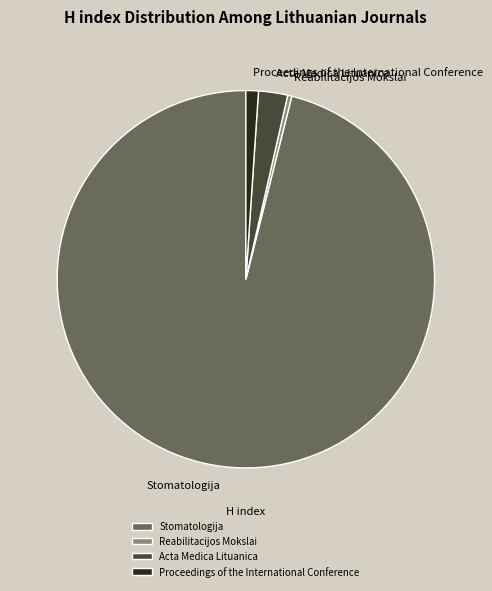

Is it true that Proceedings of the International Conference is 11% of the pie?

False